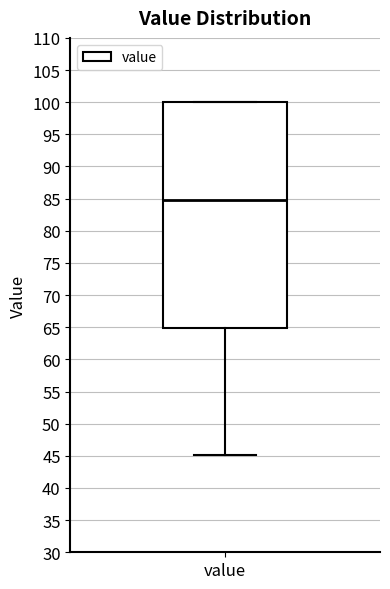

Read this box plot against the y-axis: the position of the median line, the range covered by the box, and the ends of both whiskers. The values are not printed on the chart, so give them approximately, as read against the axis.

median 85, box 65 to 100, whiskers 45 to 100